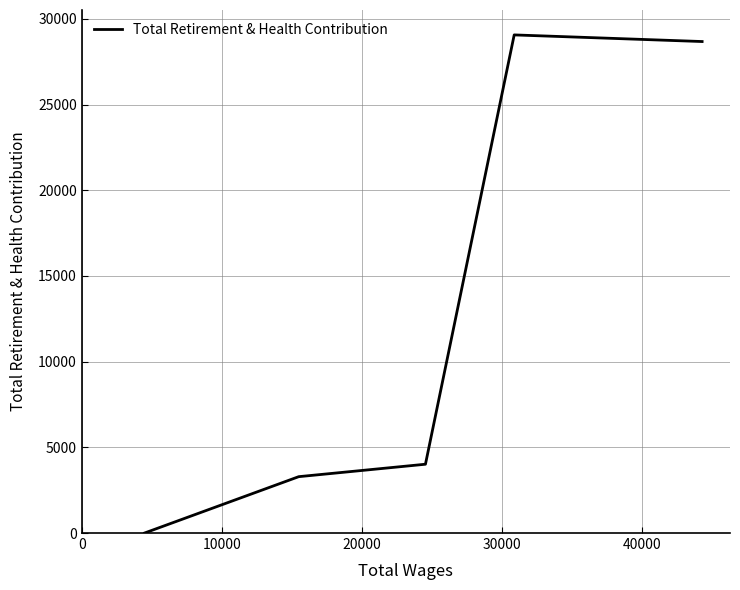

What is the sum of all values?

65055